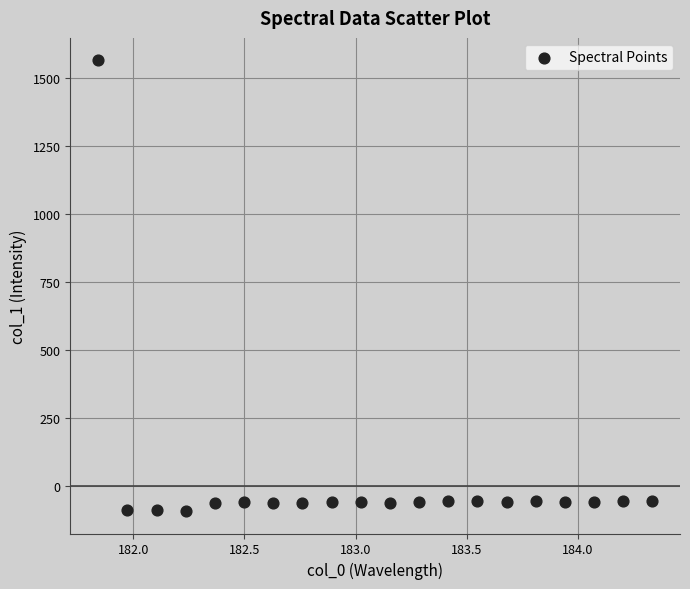

What is the range of Y values (max minus min)?

1655.1